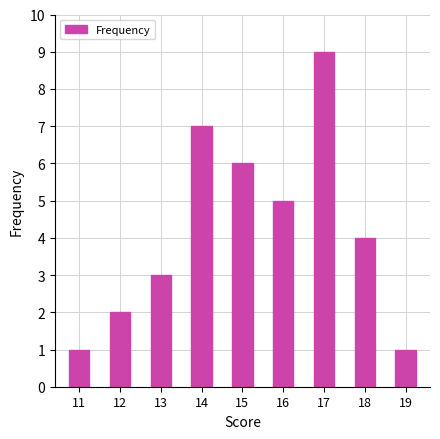

Reading left to right, transcribe all the data shown in this chart.

11=1	12=2	13=3	14=7	15=6	16=5	17=9	18=4	19=1